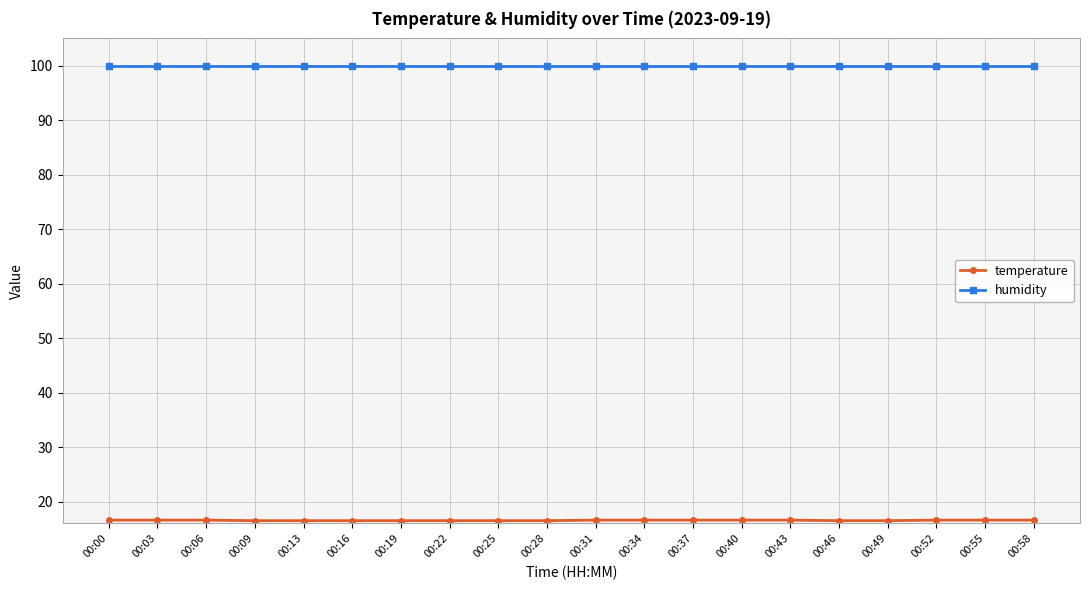

What is the maximum value shown in the chart?

99.9